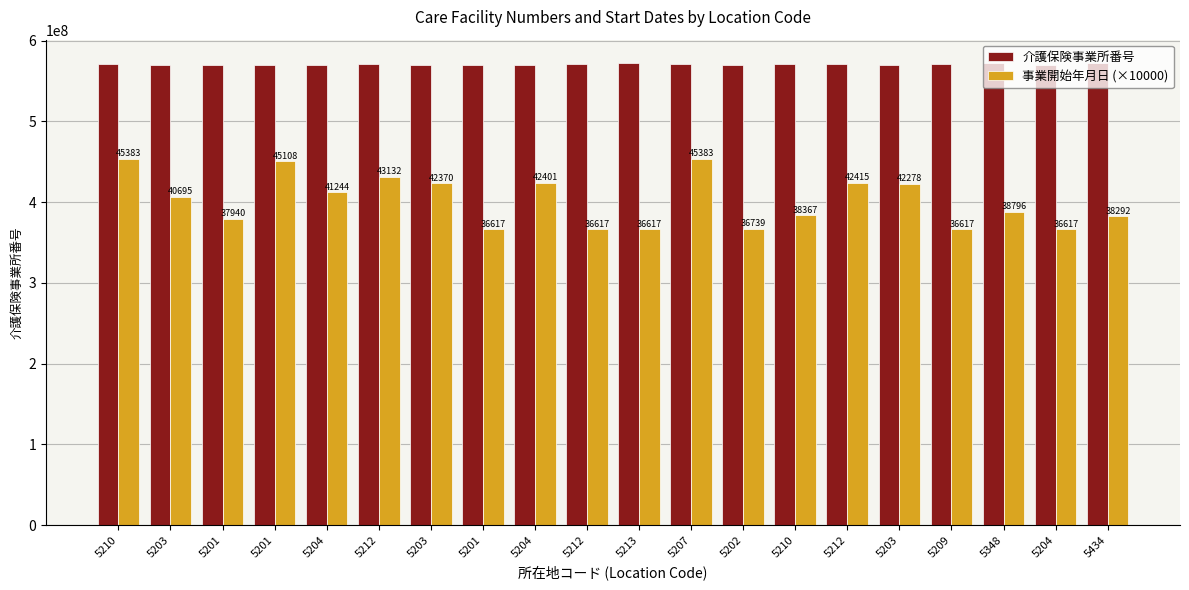

Which has a higher value, 5204 or 5213?

5213